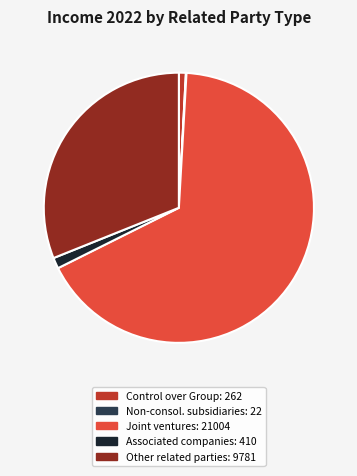

True or false: Joint ventures: 21004 accounts for 67% of the total.

True